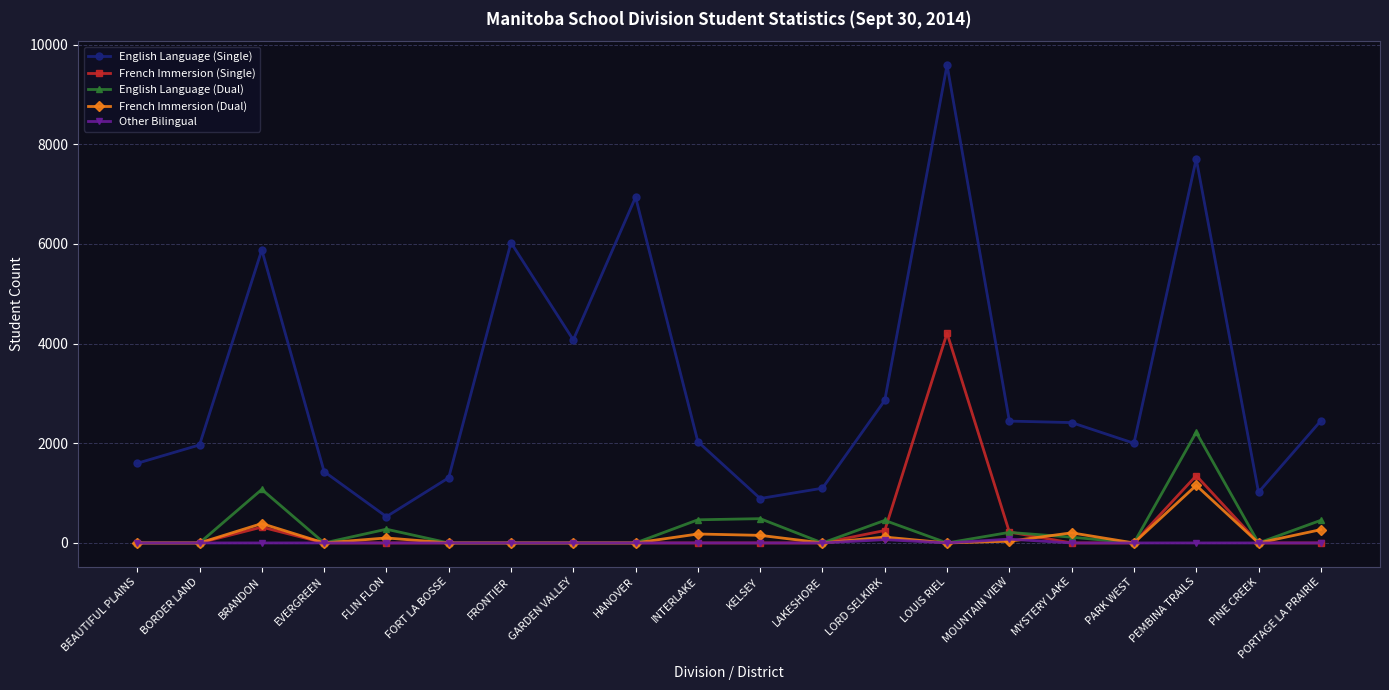

Where is the first local maximum for French Immersion (Single)?

BRANDON